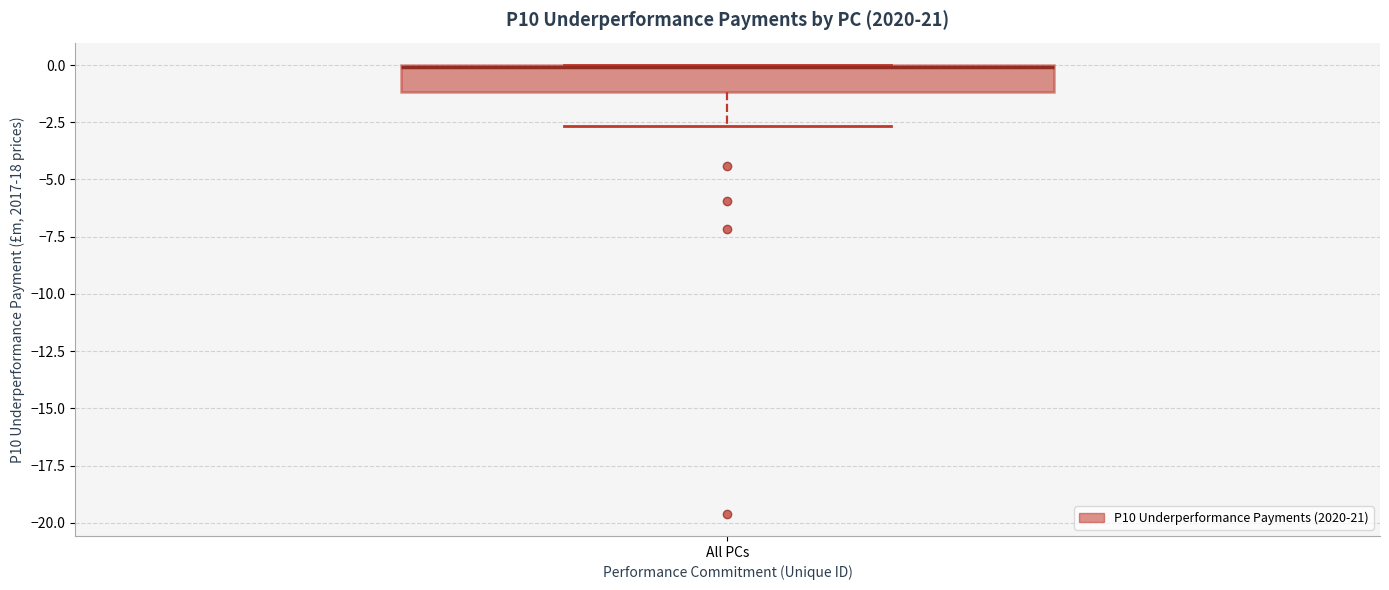

Read this box plot against the y-axis: the position of the median line, the range covered by the box, and the ends of both whiskers. The values are not printed on the chart, so give them approximately, as read against the axis.

median 0.0, box -1.0 to 0.0, whiskers -2.5 to 0.0